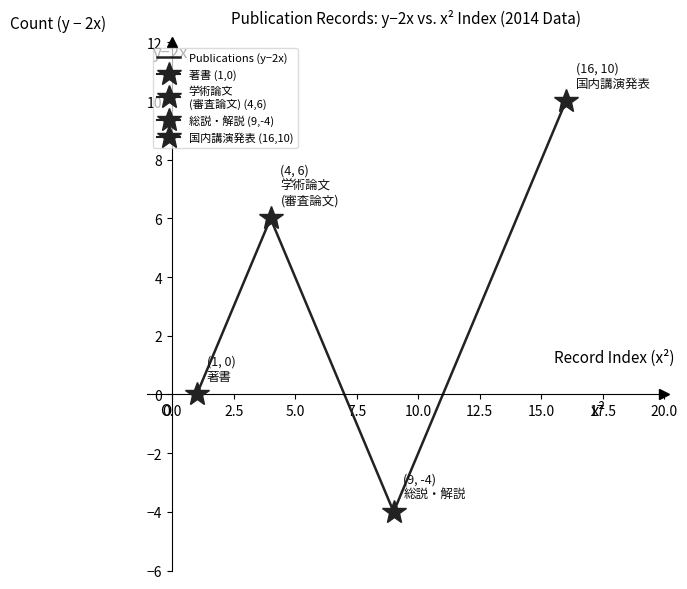

Does the chart display data point markers on the line(s)?

Yes